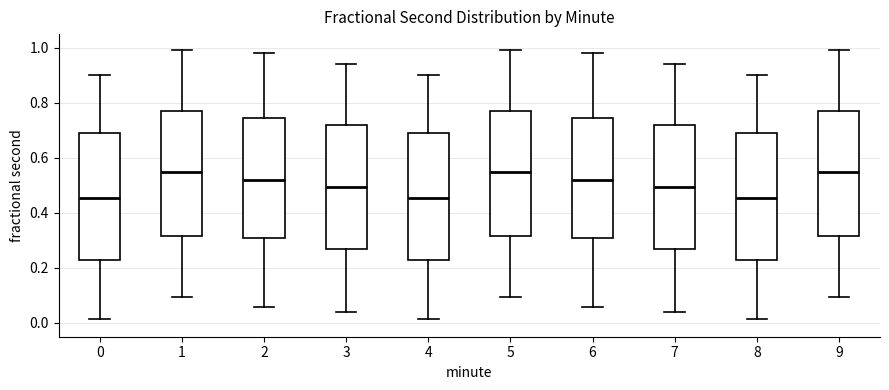

Reading left to right, read every box against the y-axis: the position of its median line, the range the box covers, and the ends of its whiskers. The values are not printed on the chart, so give them approximately, as read against the axis.

0: median 0.46, box 0.22 to 0.70, whiskers 0.02 to 0.90
1: median 0.54, box 0.32 to 0.78, whiskers 0.10 to 1.00
2: median 0.52, box 0.30 to 0.74, whiskers 0.06 to 0.98
3: median 0.50, box 0.28 to 0.72, whiskers 0.04 to 0.94
4: median 0.46, box 0.22 to 0.70, whiskers 0.02 to 0.90
5: median 0.54, box 0.32 to 0.78, whiskers 0.10 to 1.00
6: median 0.52, box 0.30 to 0.74, whiskers 0.06 to 0.98
7: median 0.50, box 0.28 to 0.72, whiskers 0.04 to 0.94
8: median 0.46, box 0.22 to 0.70, whiskers 0.02 to 0.90
9: median 0.54, box 0.32 to 0.78, whiskers 0.10 to 1.00